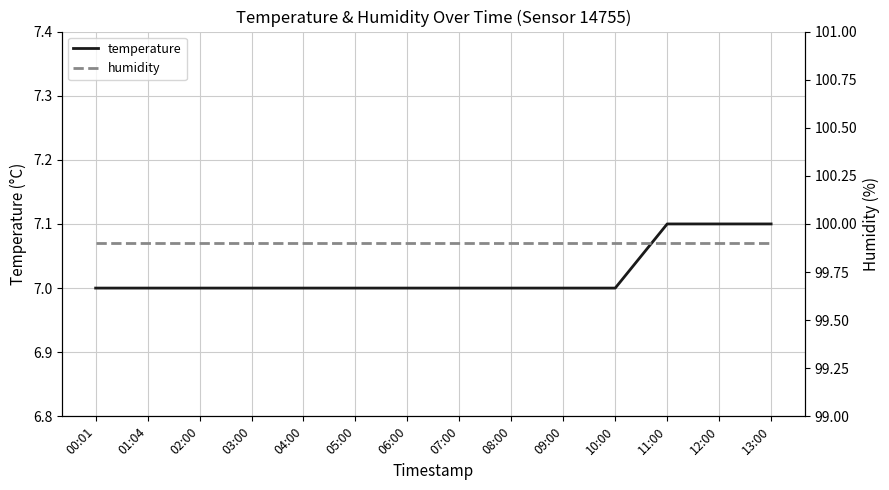

Rank the series at 04:00 from lowest to highest value.

temperature, humidity